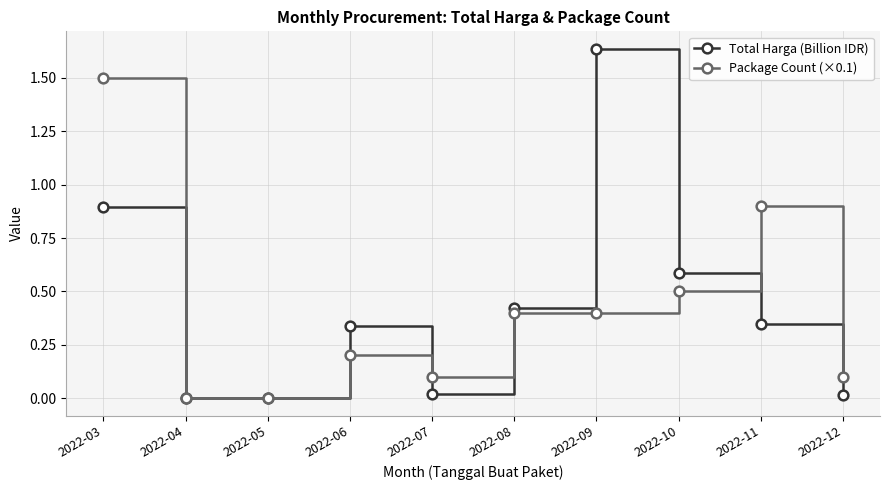

Which series has the widest spread of values?

Total Harga (Billion IDR)